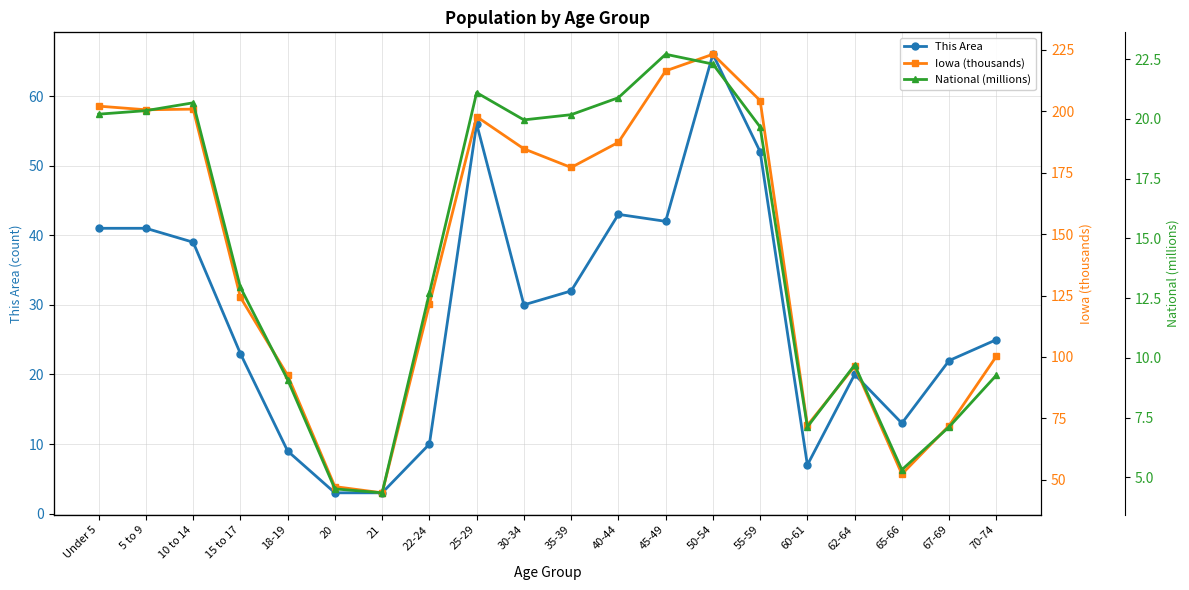

At 10 to 14, list the series in order from smallest to largest.

National (millions), This Area, Iowa (thousands)